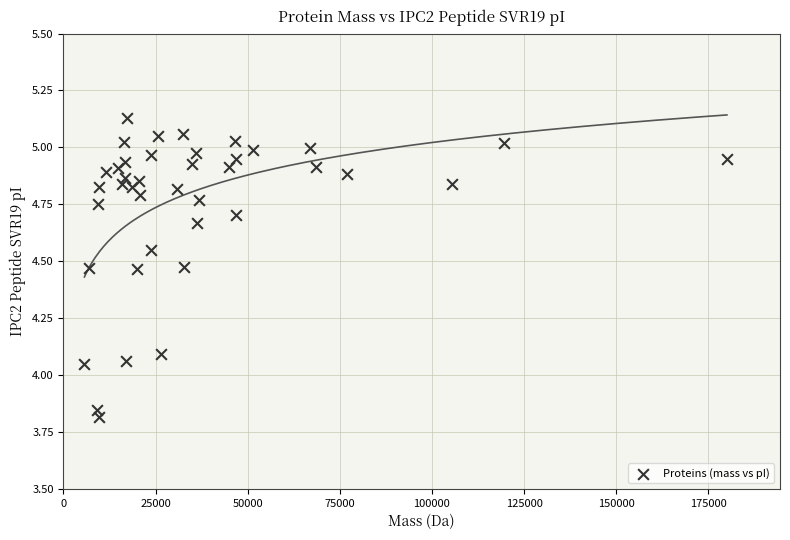

What is the range of X values (max minus min)?

174353.5